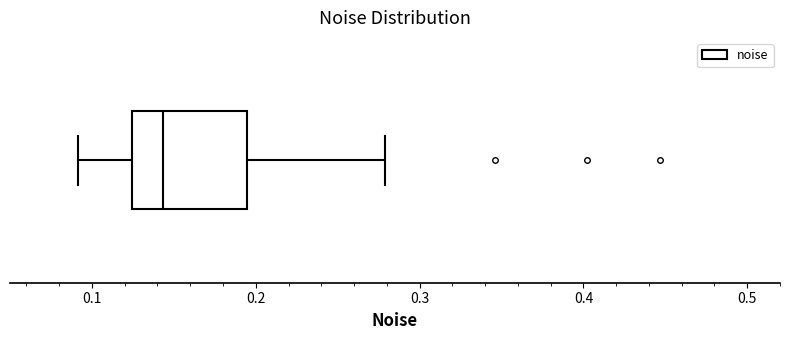

Transcribe this box plot: give where the median line is, the range the box spans, and where the two whiskers end, as read against the x-axis. The values are not printed on the chart, so give them approximately, as read against the axis.

median 0.14, box 0.12 to 0.19, whiskers 0.09 to 0.28